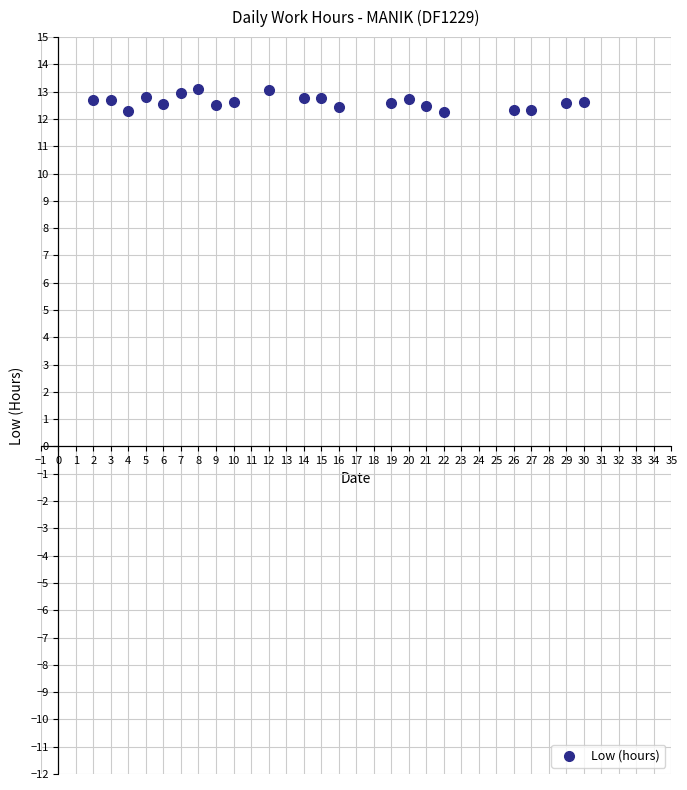

What is the range of X values (max minus min)?

28.0